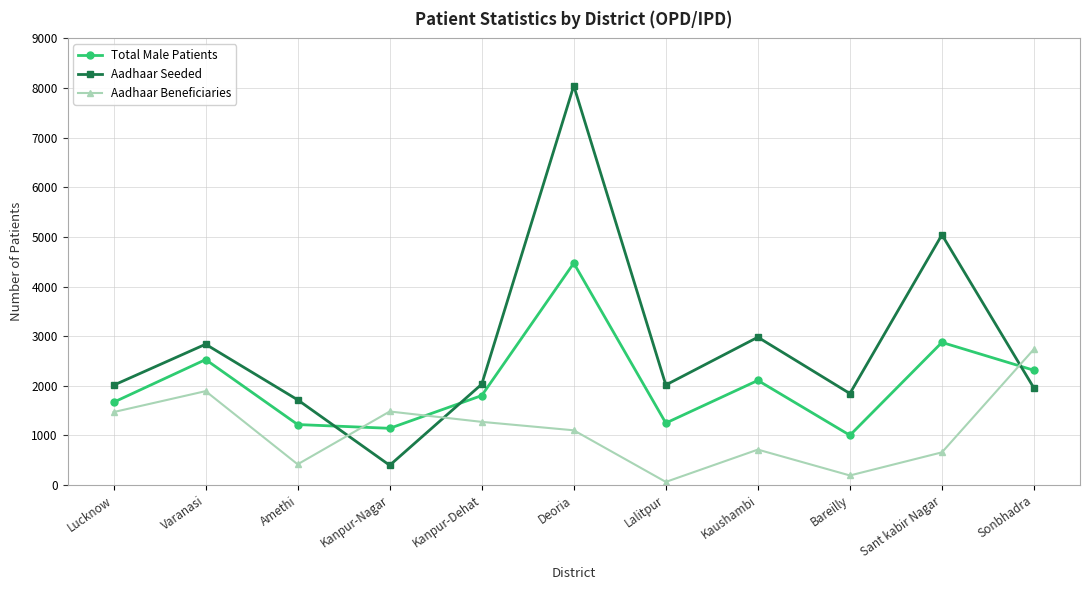

Which series has the largest total across all categories?

Aadhaar Seeded